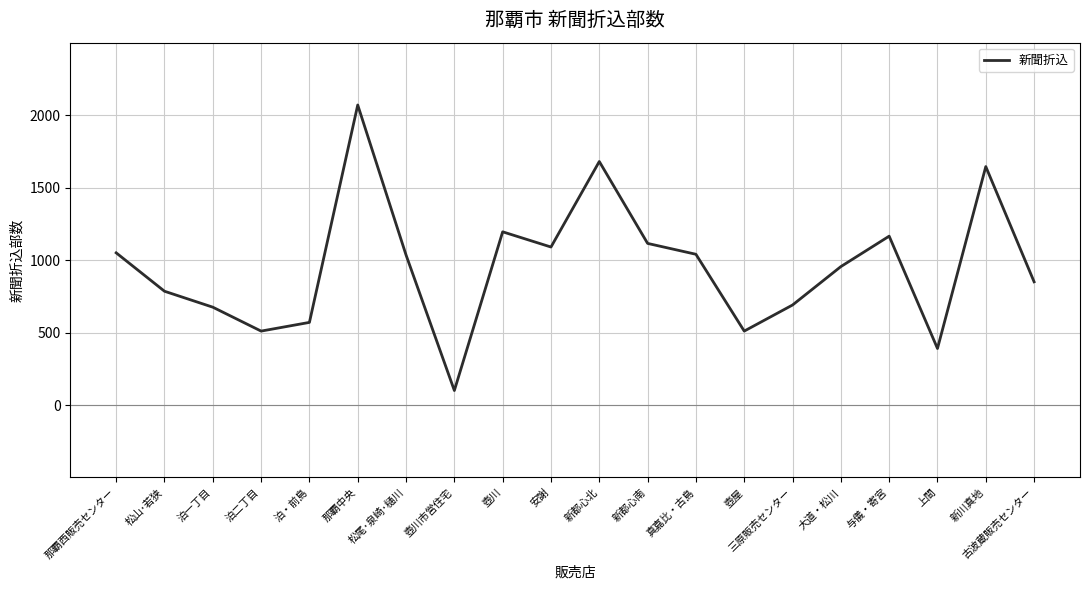

The chart shows a value of 1090 at 安謝. True or false?

True